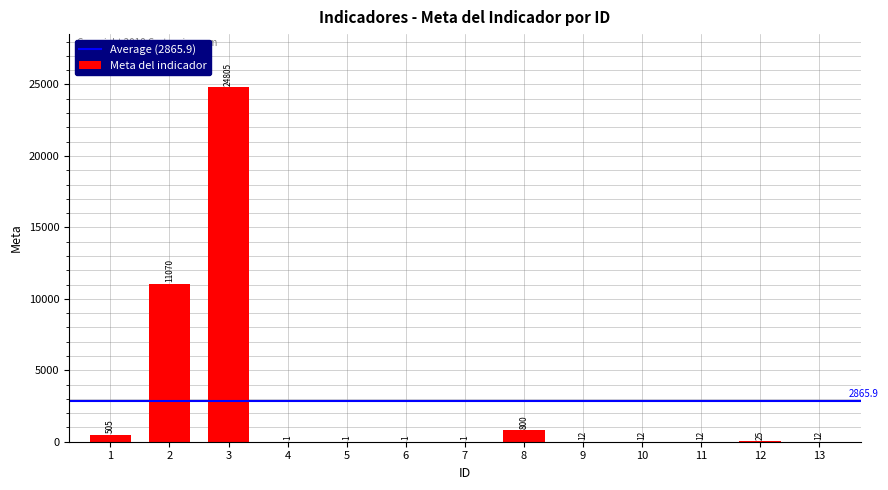

Reading right to left, what are all the values shown in this chart?

12	25	12	12	12	800	1	1	1	1	24805	11070	505